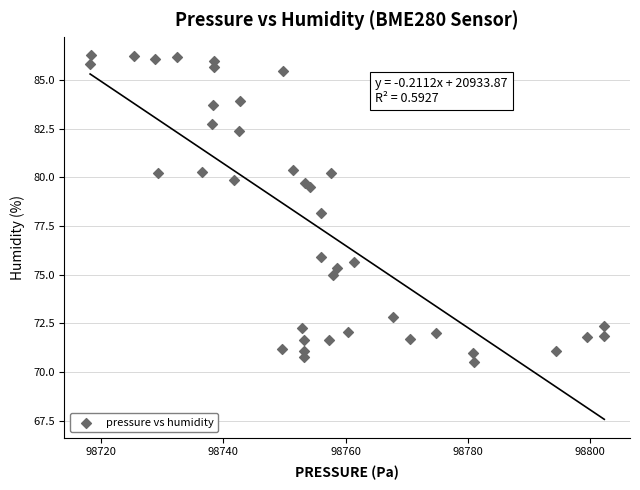

What is the range of X values (max minus min)?

84.0